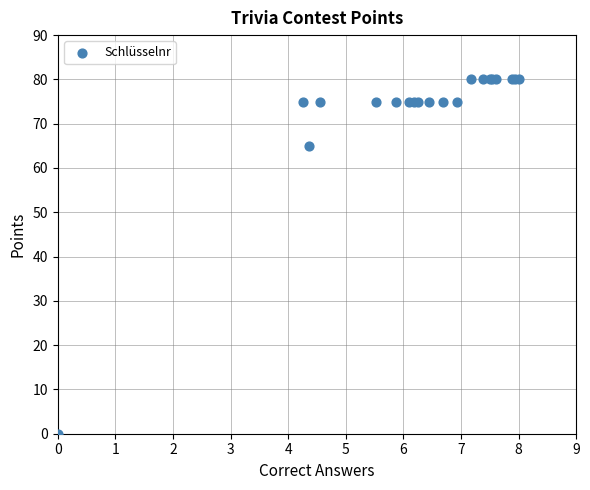

What Y value in the scatter plot is closest to 40?

65